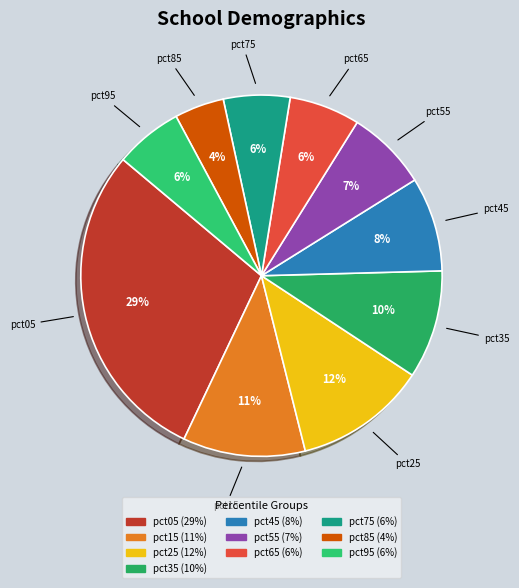

What percentage is the pct35 slice, to the nearest percent?

10%